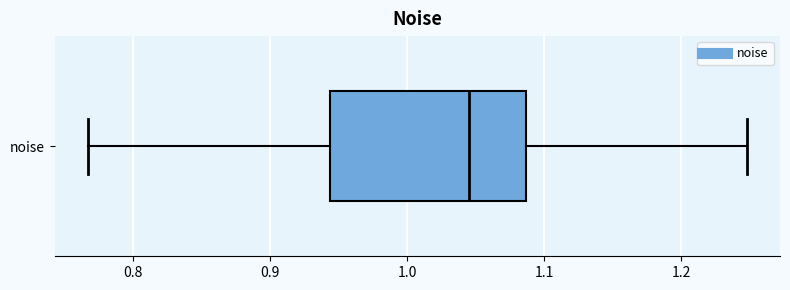

Where is the left edge of the box for noise on the x-axis? The values are not printed on the chart, so give them approximately, as read against the axis.

0.94